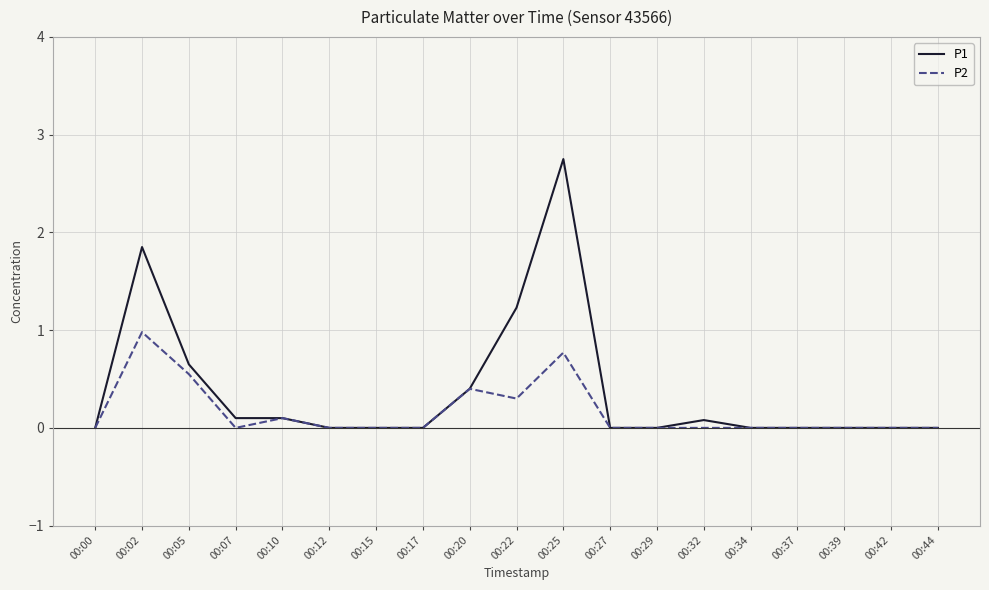

The value of P1 at 00:25 is 2.8. True or false?

True